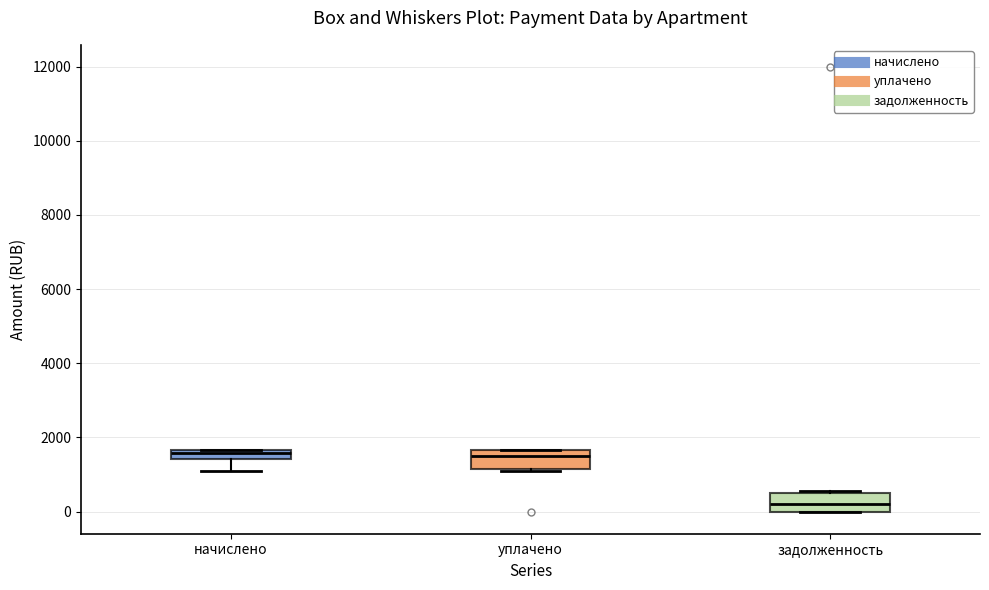

Where does the median line of the box for задолженность sit on the y-axis? The values are not printed on the chart, so give them approximately, as read against the axis.

200